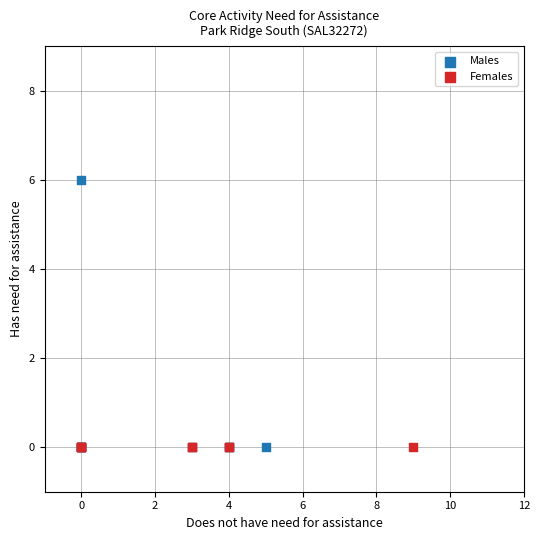

Which series reaches the maximum Y coordinate?

Males